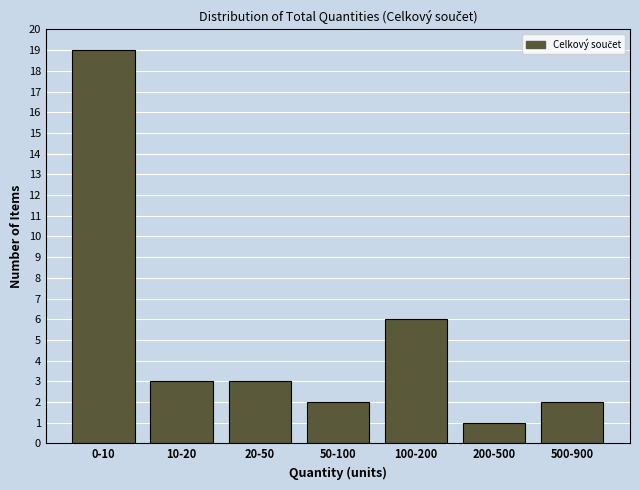

Reading left to right, transcribe all the data shown in this chart.

19	3	3	2	6	1	2